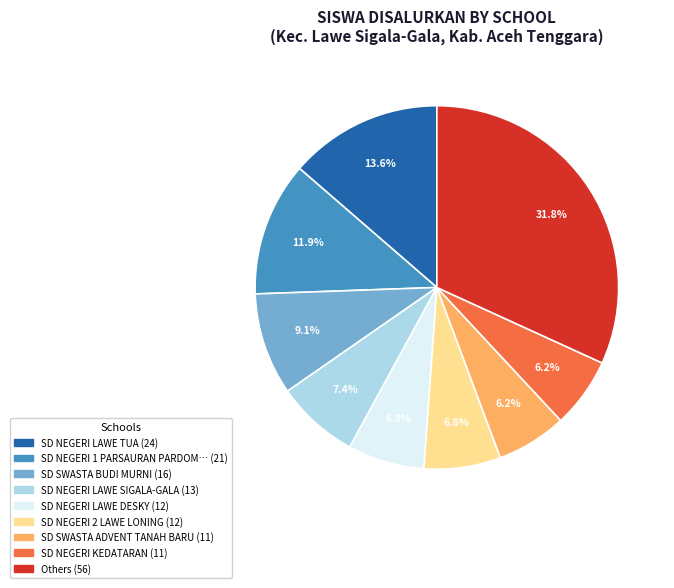

How many slices are in this pie chart?

9